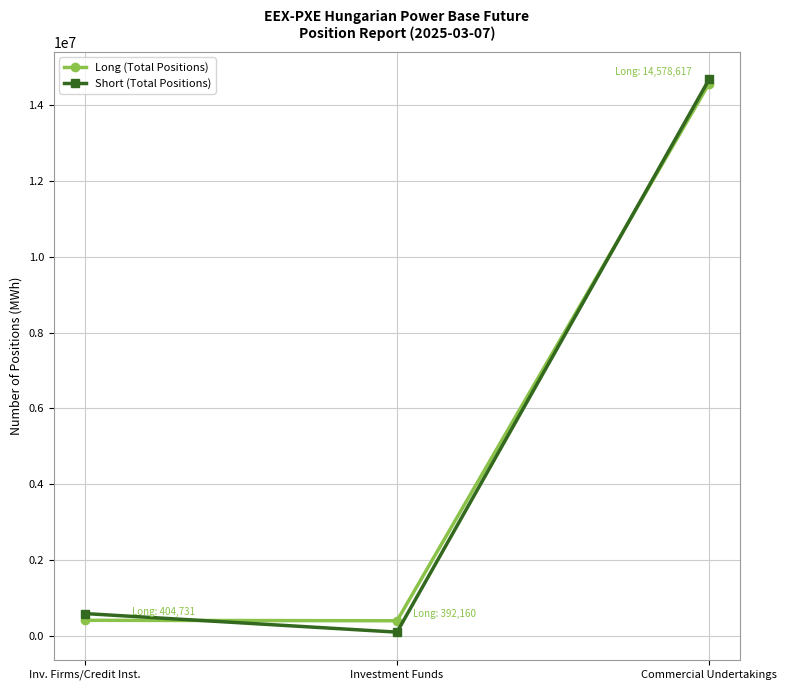

The Long (Total Positions) series shows 404731 at Inv. Firms/Credit Inst.. True or false?

True